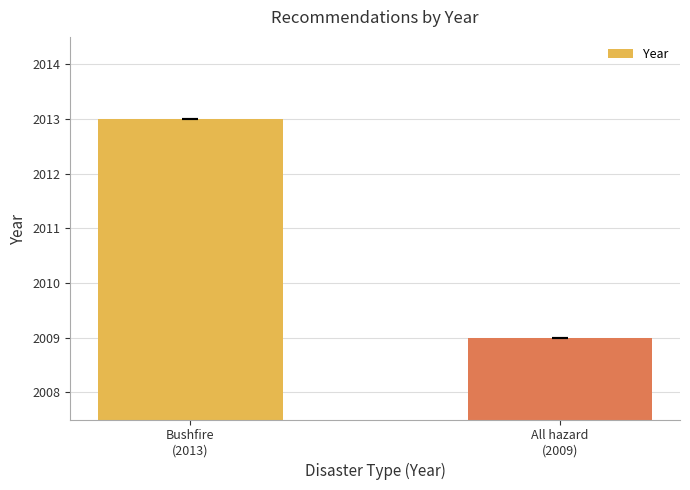

Is it true that the value at Bushfire
(2013) is 2013?

True